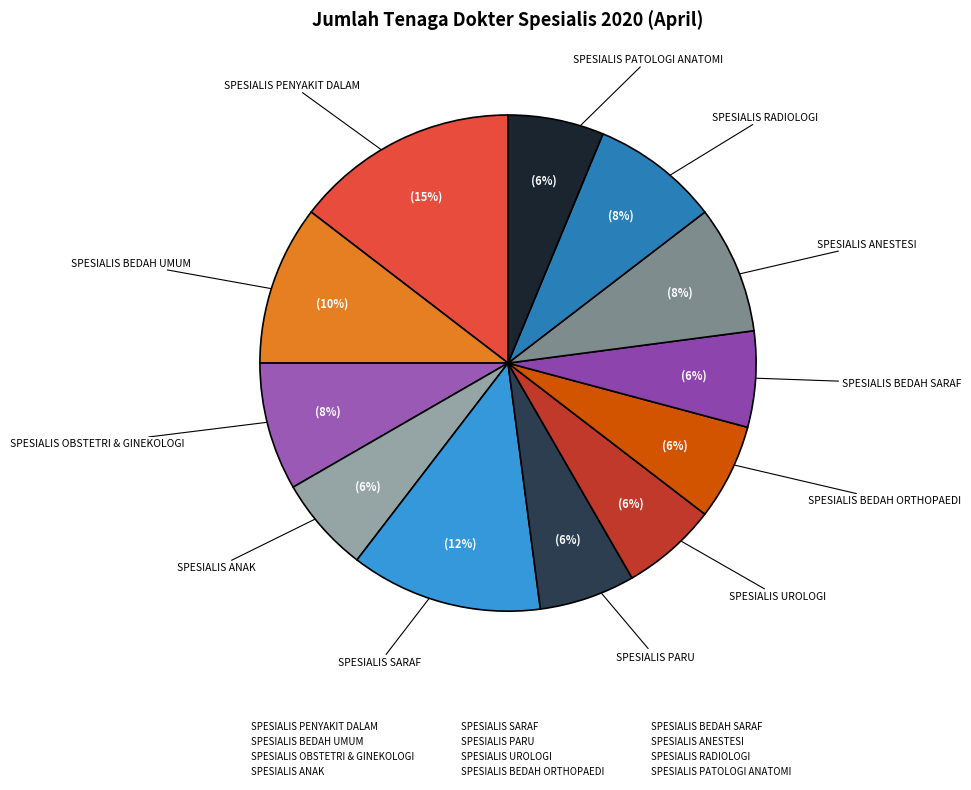

How many slices are in this pie chart?

12